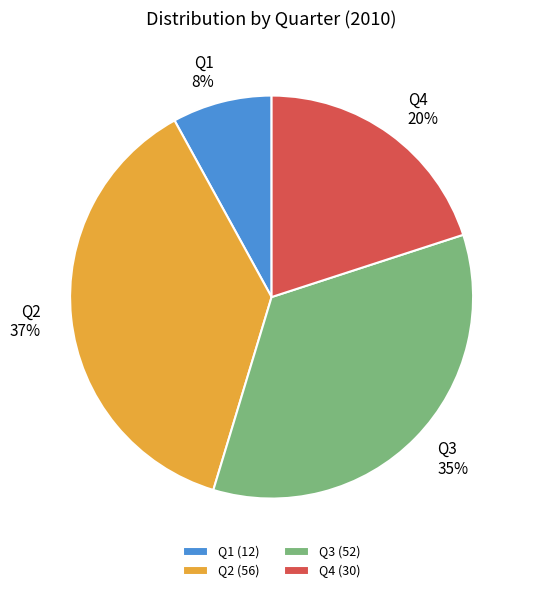

Count the number of slices in the pie.

4